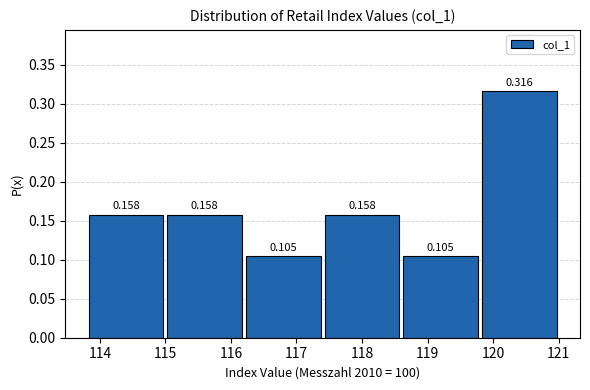

Reading left to right, transcribe this chart: for each bar, give the range it covers on the x-axis and its height.

113.8 to 115.0: 0.158
115.0 to 116.2: 0.158
116.2 to 117.4: 0.105
117.4 to 118.6: 0.158
118.6 to 119.8: 0.105
119.8 to 121.0: 0.316